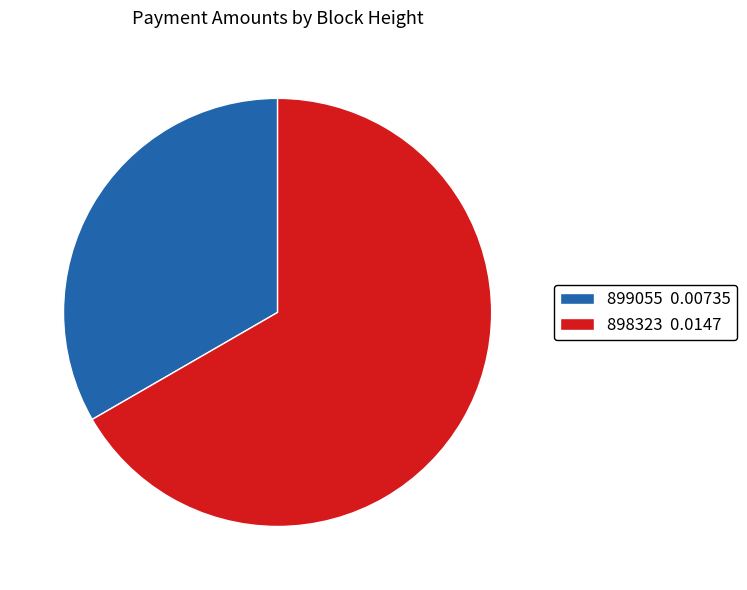

Which has a higher value, 899055 0.00735 or 898323 0.0147?

898323 0.0147